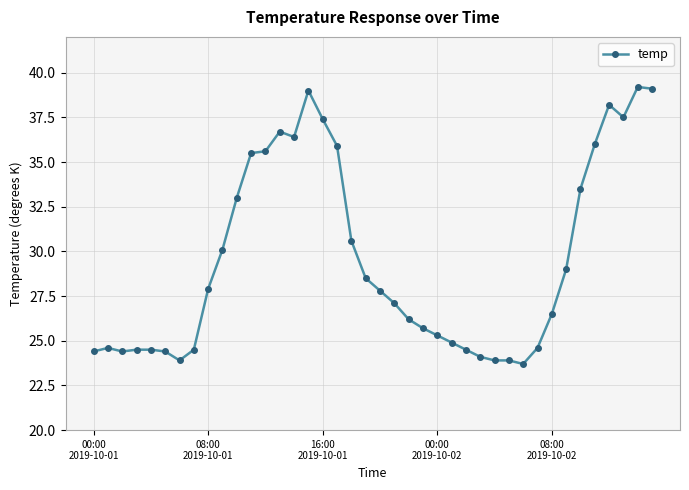

How many values exceed 27?

21